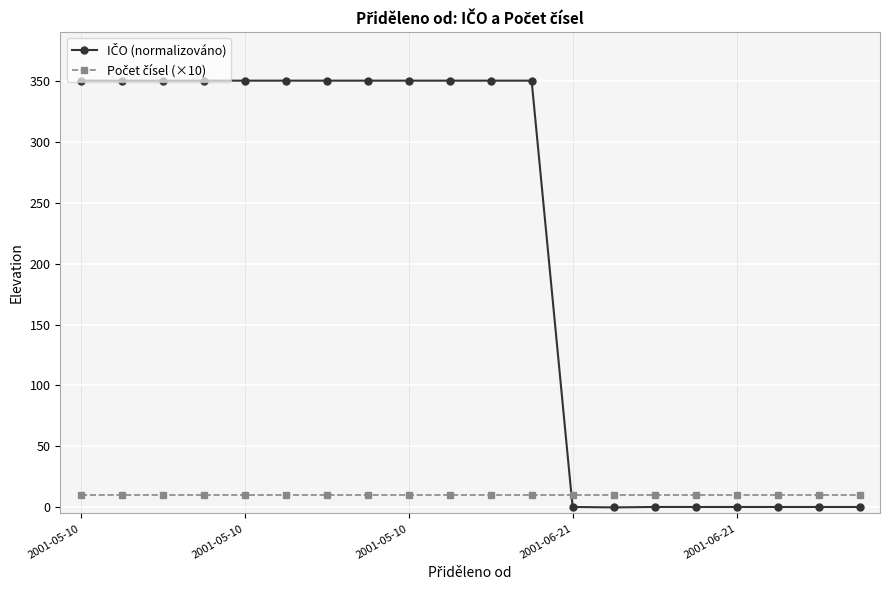

What is the maximum value shown in the chart?

350.0